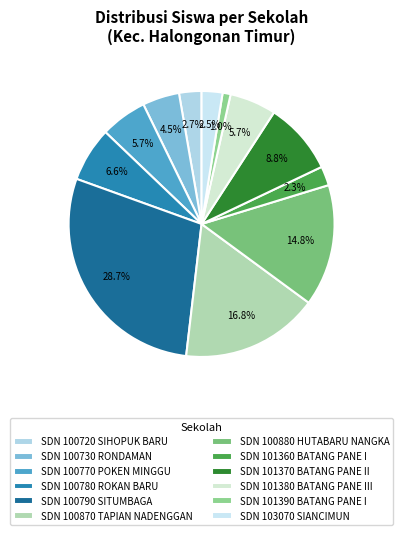

Which has a higher value, SDN 100780 ROKAN BARU or SDN 101390 BATANG PANE I?

SDN 100780 ROKAN BARU